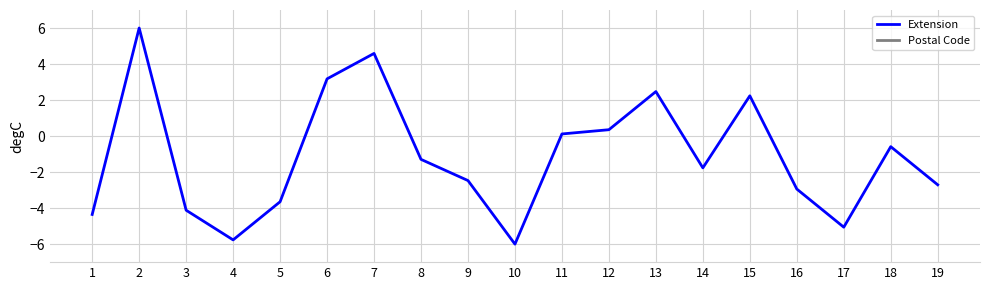

Which category has the highest value in the Extension series?

2